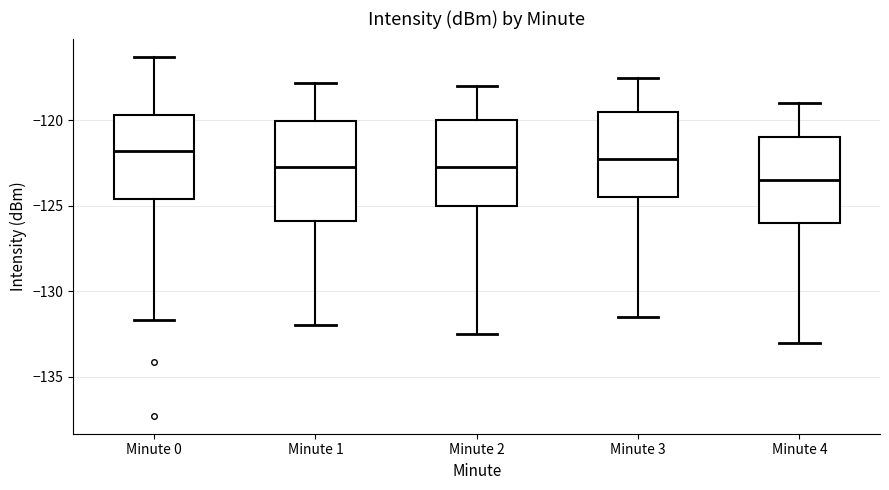

Which box's median line is the lowest?

Minute 4